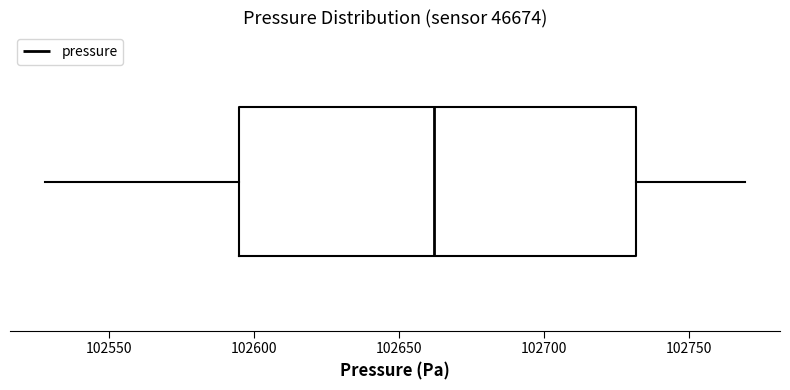

Transcribe this box plot: give where the median line is, the range the box spans, and where the two whiskers end, as read against the x-axis. The values are not printed on the chart, so give them approximately, as read against the axis.

median 102660, box 102595 to 102730, whiskers 102530 to 102770